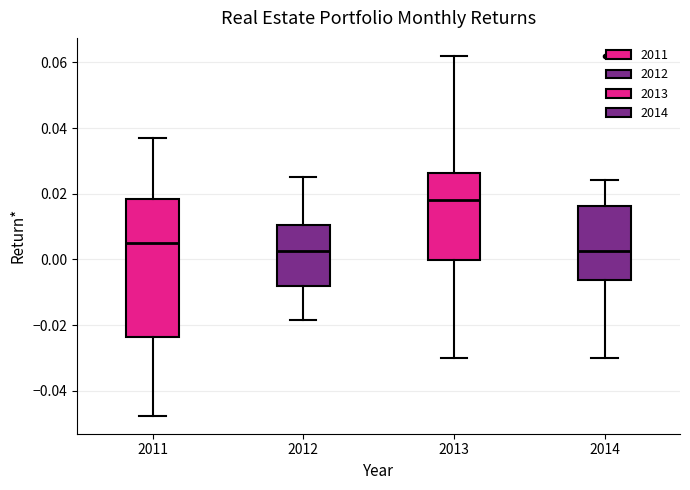

Where does the upper whisker of the box at x = 2014 end on the y-axis? The values are not printed on the chart, so give them approximately, as read against the axis.

0.024